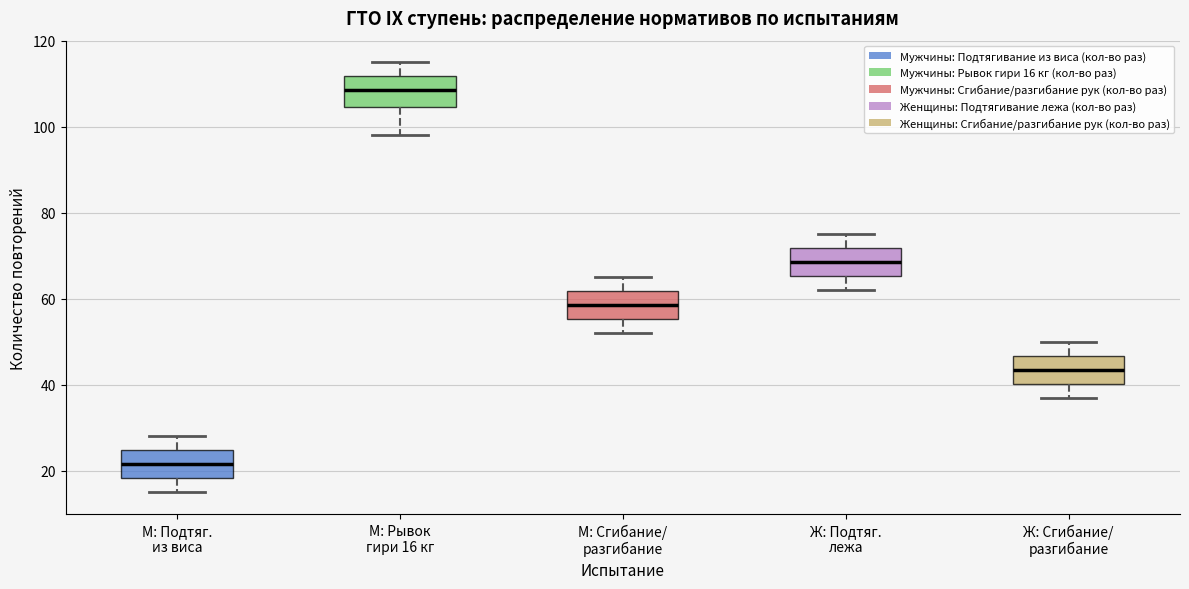

Reading left to right, transcribe this box plot: for each box, give where its median line is, the range the box spans, and where its two whiskers end, as read against the y-axis. The values are not printed on the chart, so give them approximately, as read against the axis.

М: Подтяг. из виса: median 22, box 18 to 24, whiskers 16 to 28
М: Рывок гири 16 кг: median 108, box 104 to 112, whiskers 98 to 116
М: Сгибание/ разгибание: median 58, box 56 to 62, whiskers 52 to 66
Ж: Подтяг. лежа: median 68, box 66 to 72, whiskers 62 to 76
Ж: Сгибание/ разгибание: median 44, box 40 to 46, whiskers 38 to 50